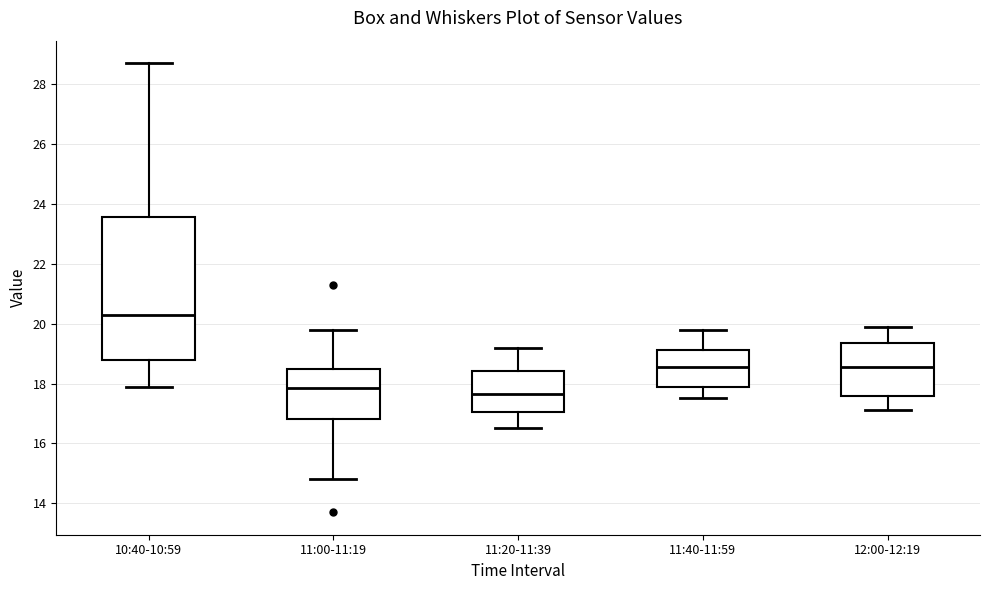

Where does the upper whisker of the box for 10:40-10:59 end on the y-axis? The values are not printed on the chart, so give them approximately, as read against the axis.

28.8